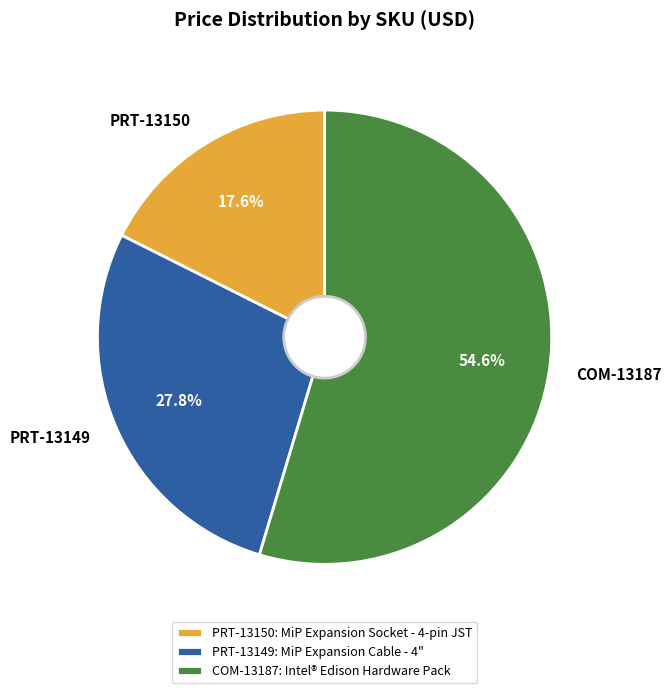

Combined, what portion of the pie is PRT-13150 and PRT-13149?

45.4%